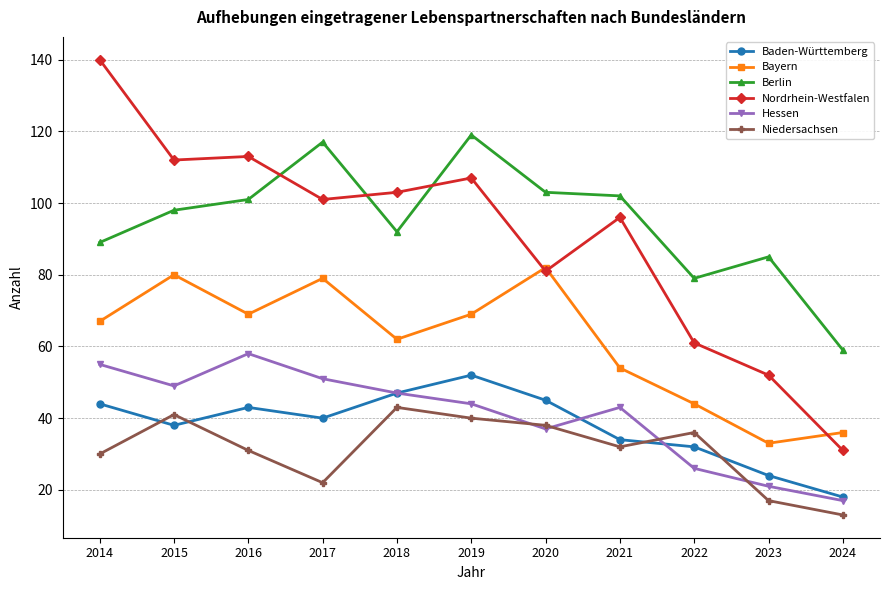

What is the highest value of the Baden-Württemberg series?

52